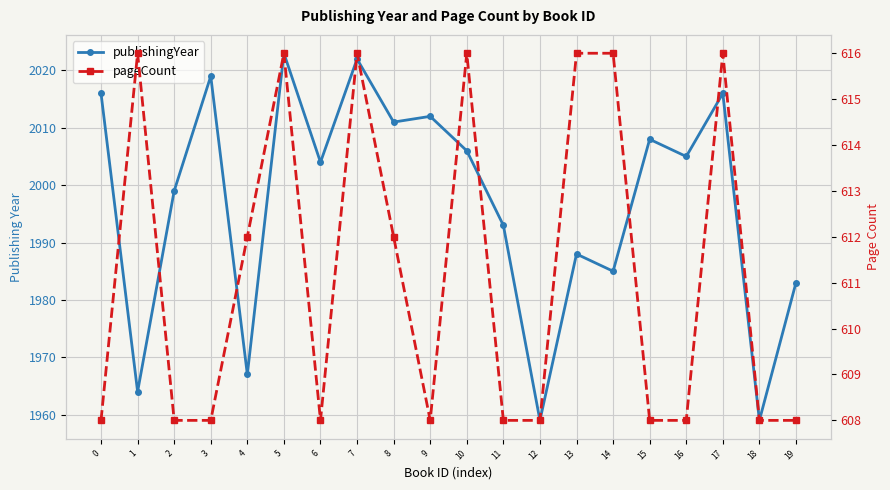

Is it true that pageCount equals 973 at 12?

False